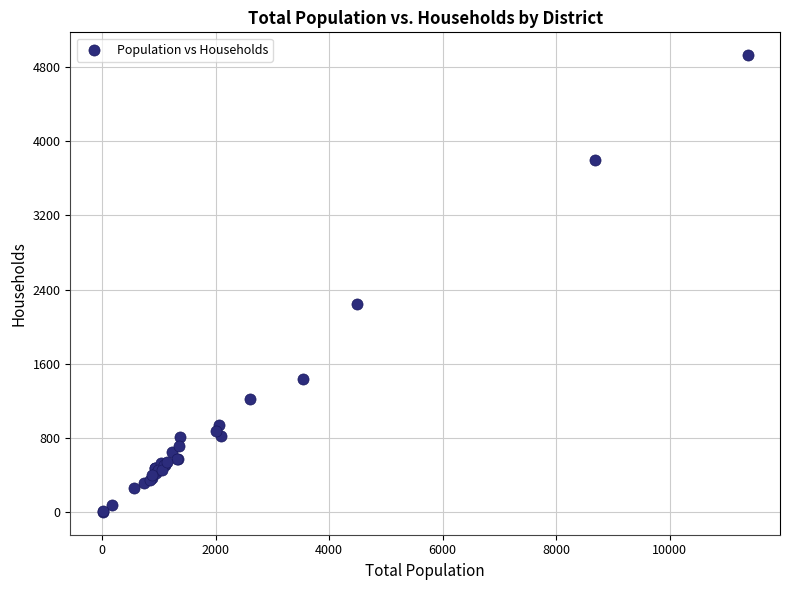

What Y value in the scatter plot is closest to 2465?

2247